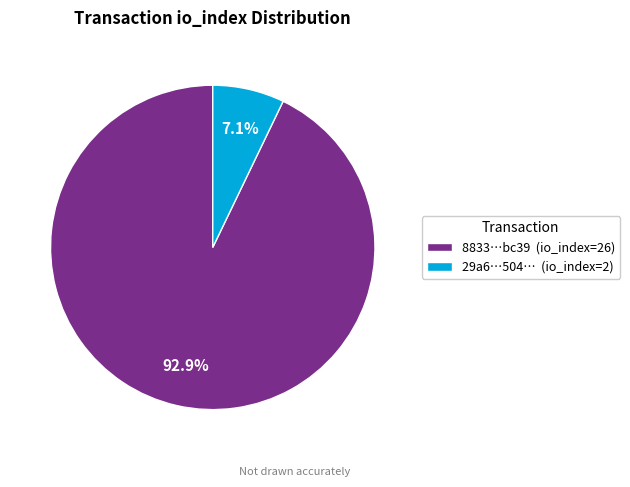

Which has a higher value, 8833…bc39 (io_index=26) or 29a6…504… (io_index=2)?

8833…bc39 (io_index=26)